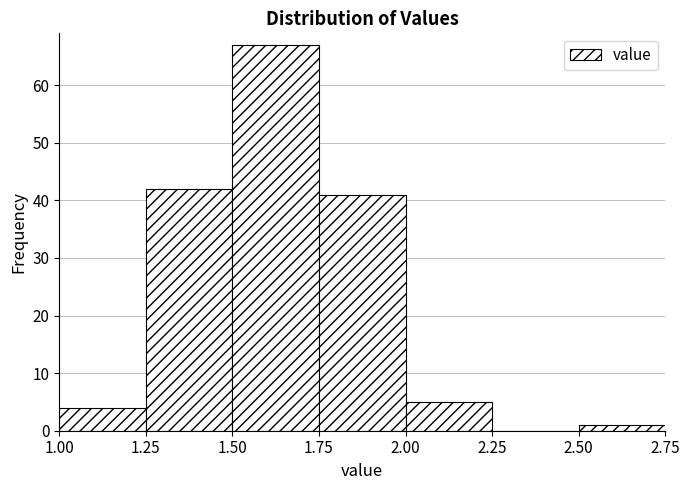

Reading left to right, transcribe this chart: for each bar, give the range it covers on the x-axis and its height. The values are not printed on the chart, so give them approximately, as read against the axis.

1.00 to 1.25: 4
1.25 to 1.50: 42
1.50 to 1.75: 67
1.75 to 2.00: 41
2.00 to 2.25: 5
2.25 to 2.50: 0
2.50 to 2.75: 1